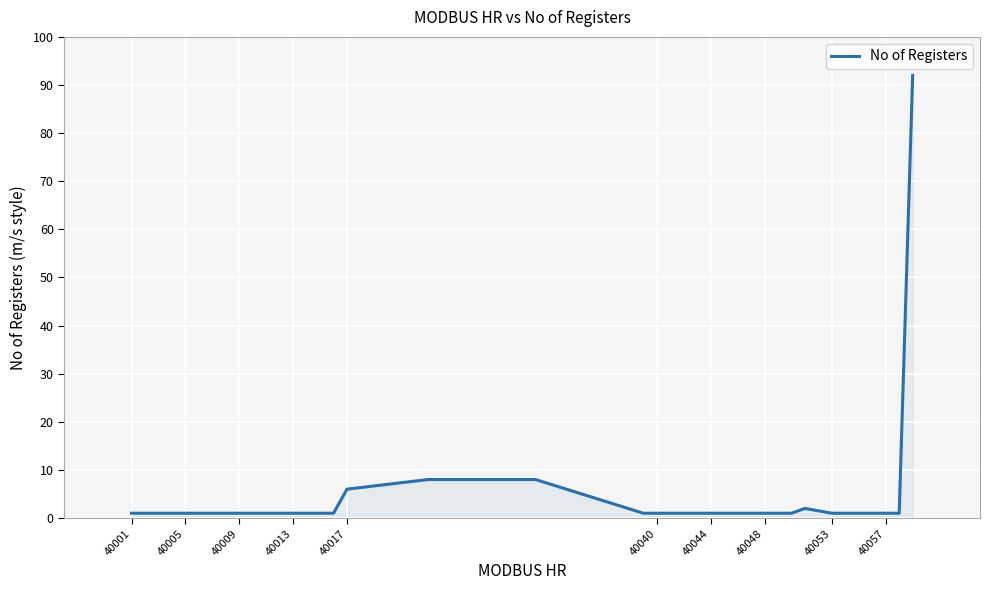

What is the greatest value displayed?

92